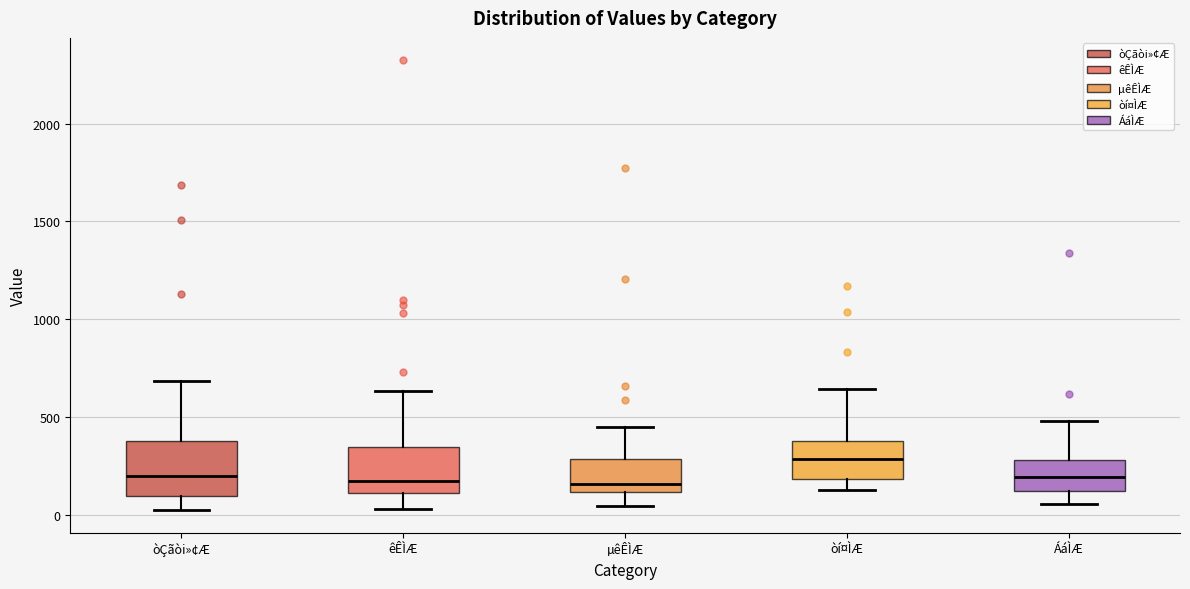

Reading left to right, transcribe this box plot: for each box, give where its median line is, the range the box spans, and where its two whiskers end, as read against the y-axis. The values are not printed on the chart, so give them approximately, as read against the axis.

òÇãòi»¢Æ: median 200, box 100 to 400, whiskers 0 to 700
êÊÌÆ: median 200, box 100 to 350, whiskers 50 to 650
µêÊÌÆ: median 150, box 100 to 300, whiskers 50 to 450
òí¤ÌÆ: median 300, box 200 to 400, whiskers 150 to 650
ÁáÌÆ: median 200, box 100 to 300, whiskers 50 to 500